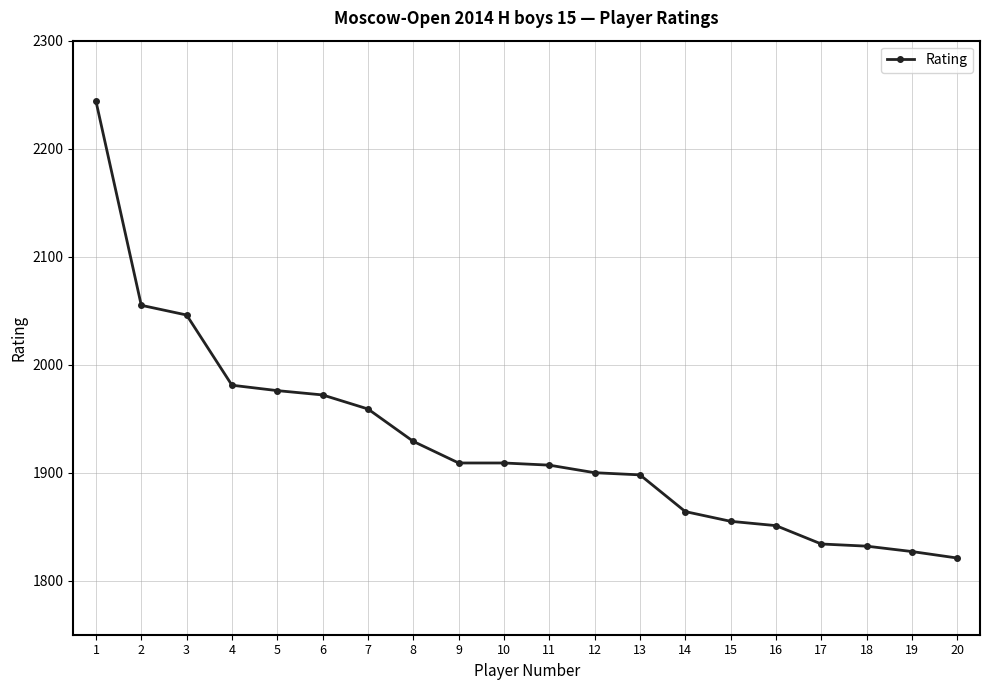

Which has a higher value, 7 or 20?

7